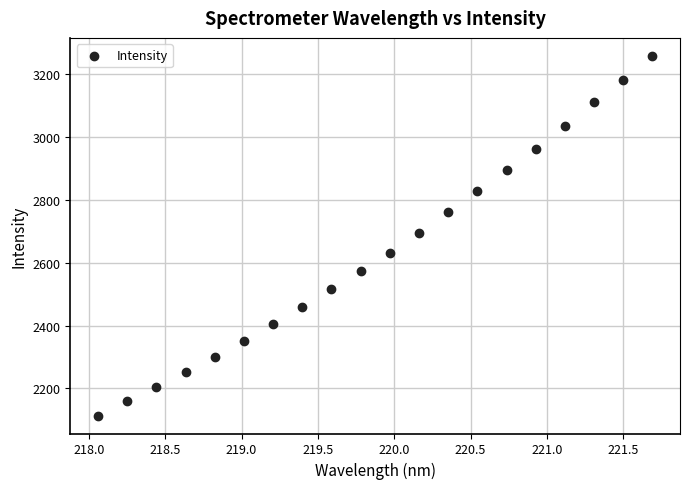

What is the range of Y values (max minus min)?

1144.5